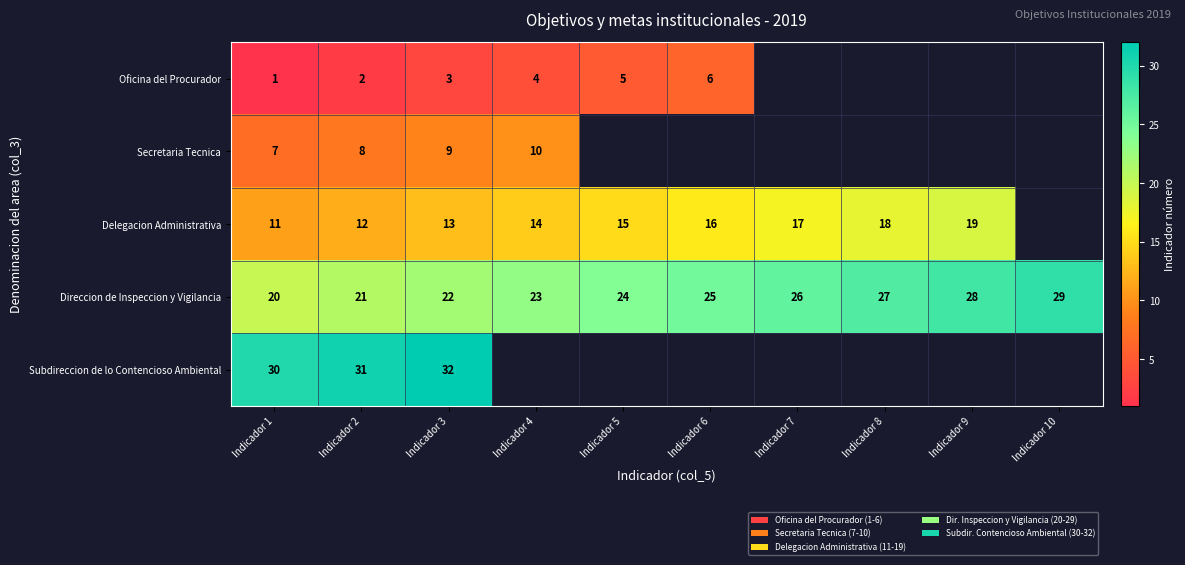

Rank the series at Indicador 1 from lowest to highest value.

Oficina del Procurador, Secretaria Tecnica, Delegacion Administrativa, Direccion de Inspeccion y Vigilancia, Subdireccion de lo Contencioso Ambiental